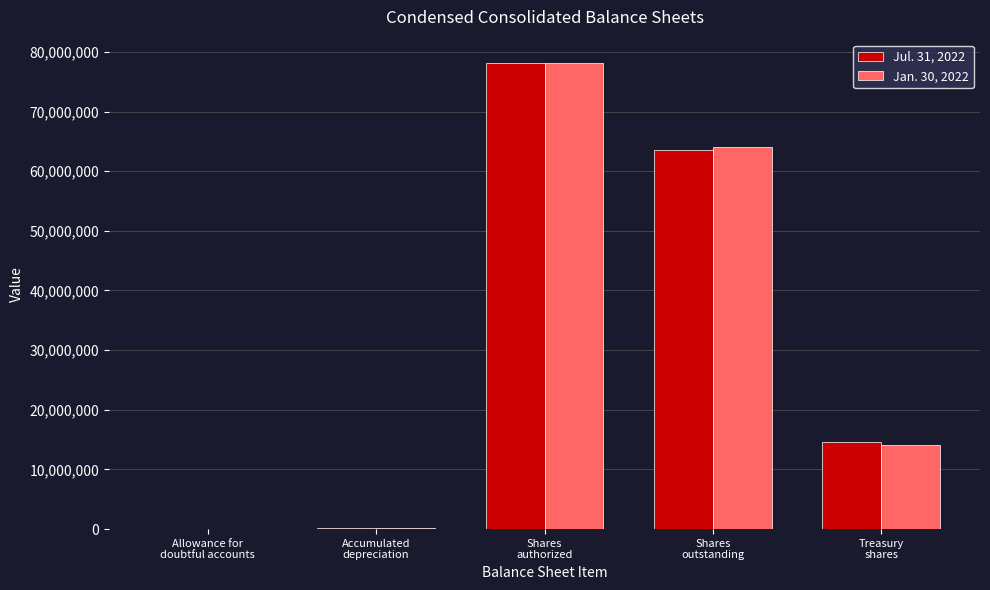

Which category has the highest value in the Jul. 31, 2022 series?

Shares
authorized